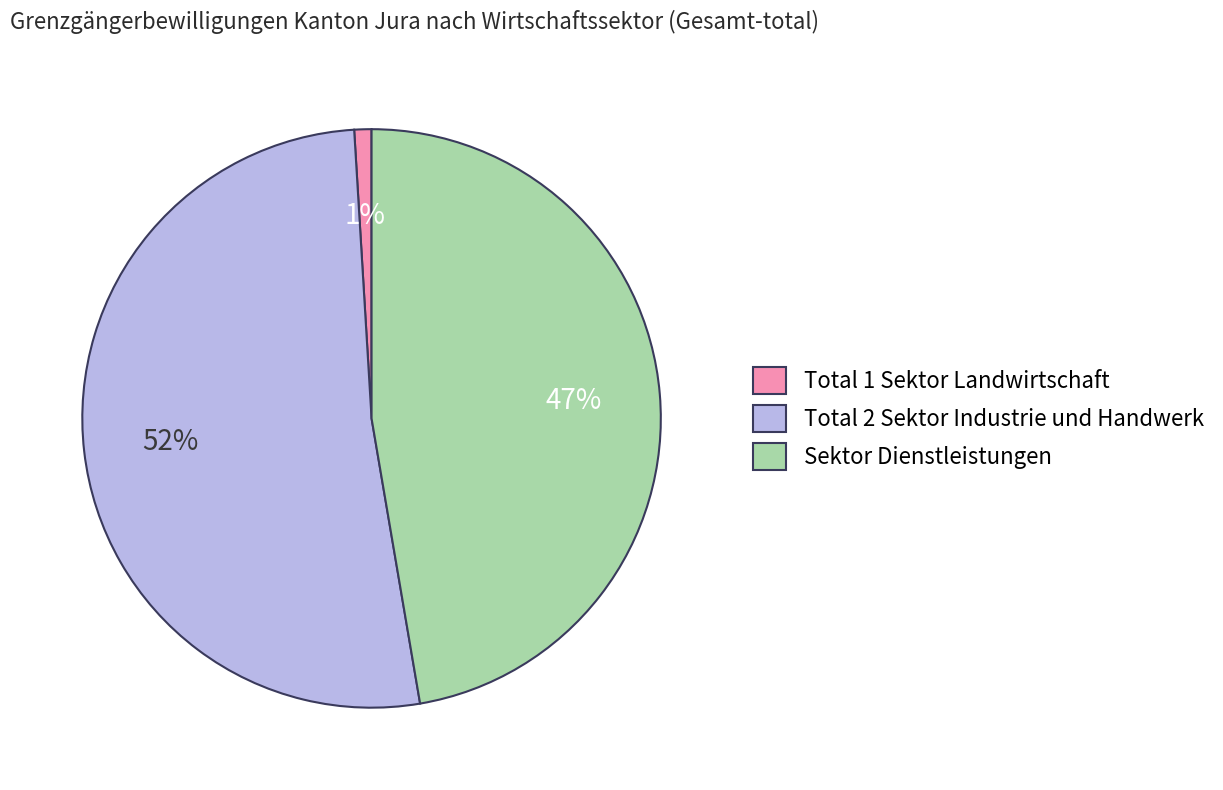

Is Total 1 Sektor Landwirtschaft the majority of the pie?

No